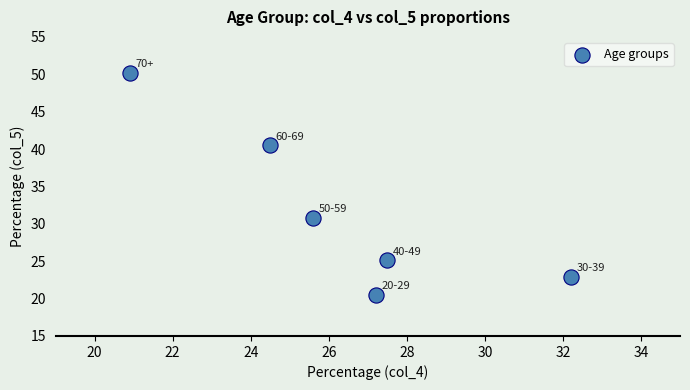

What Y value in the scatter plot is closest to 35?

30.8